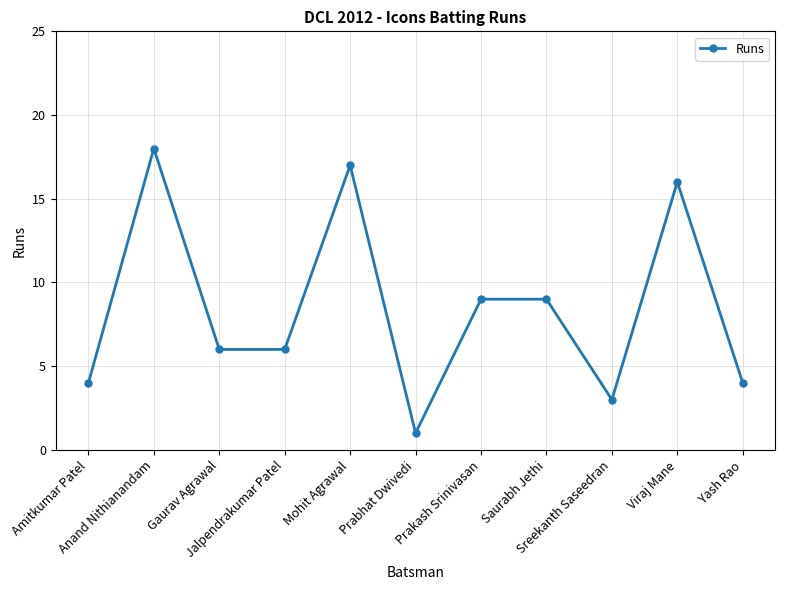

True or false: the data shows 4 at Sreekanth Saseedran.

False